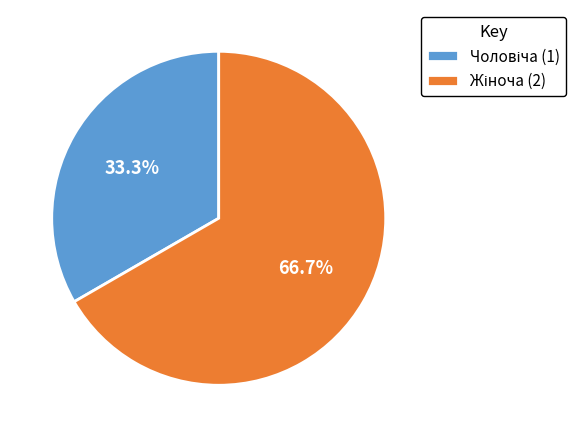

Is there a majority slice in this chart?

Yes